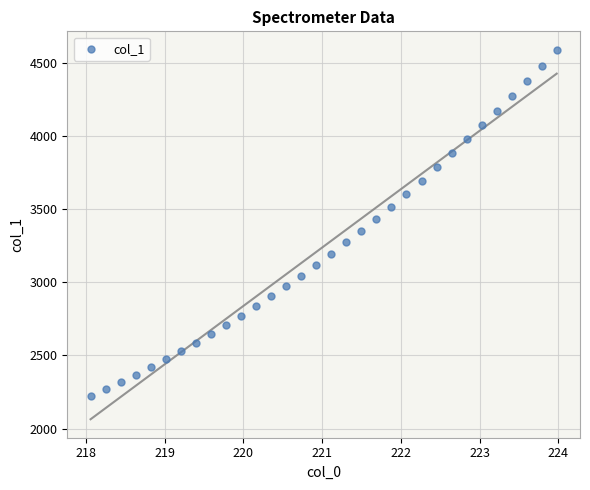

What is the range of Y values (max minus min)?

2370.6